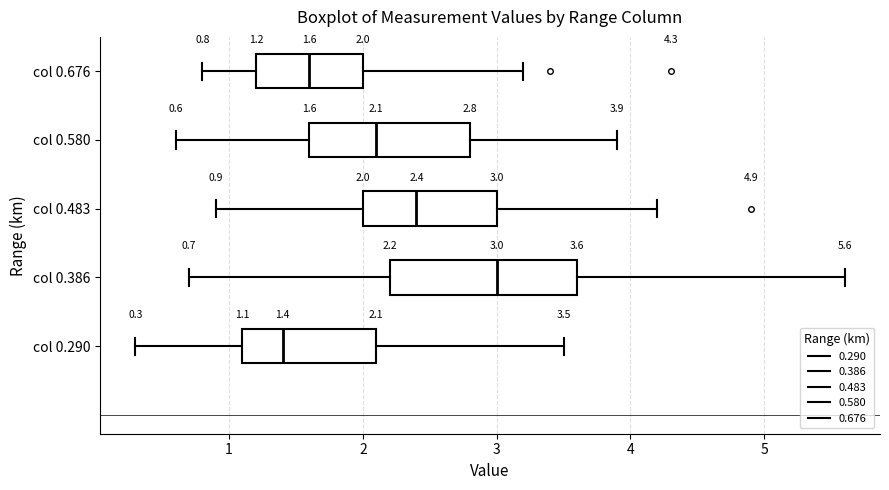

Which box has the furthest to the right median line?

col 0.386